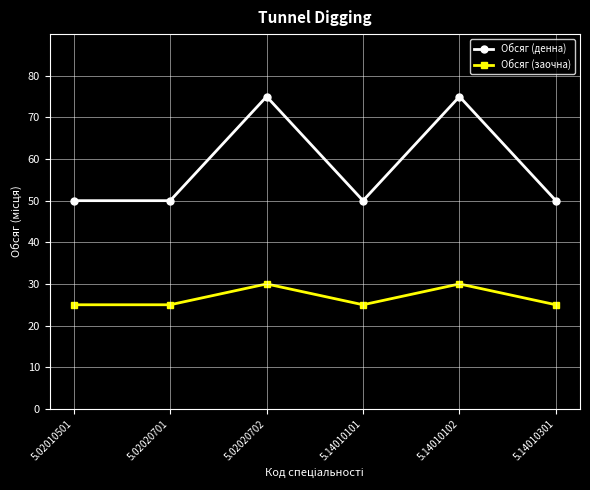

Is this an area chart (filled region under the line)?

No